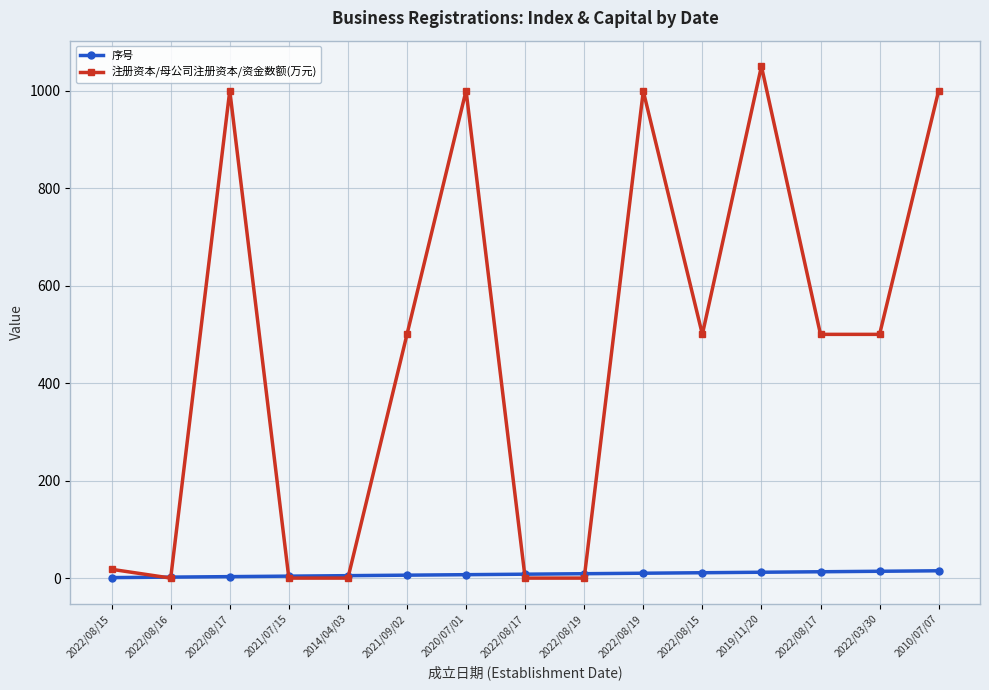

Does the chart have visible grid lines?

Yes